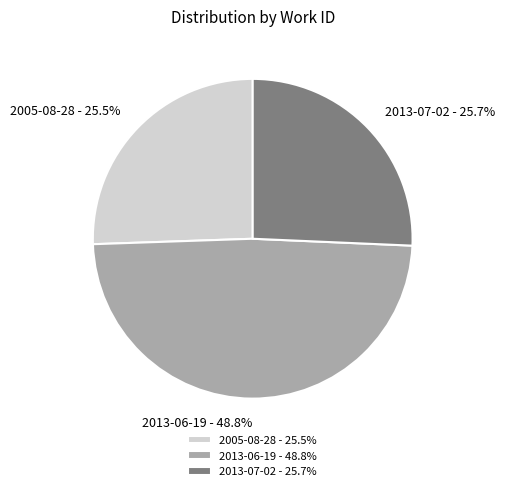

What percentage is the 2013-06-19 slice, to the nearest percent?

49%